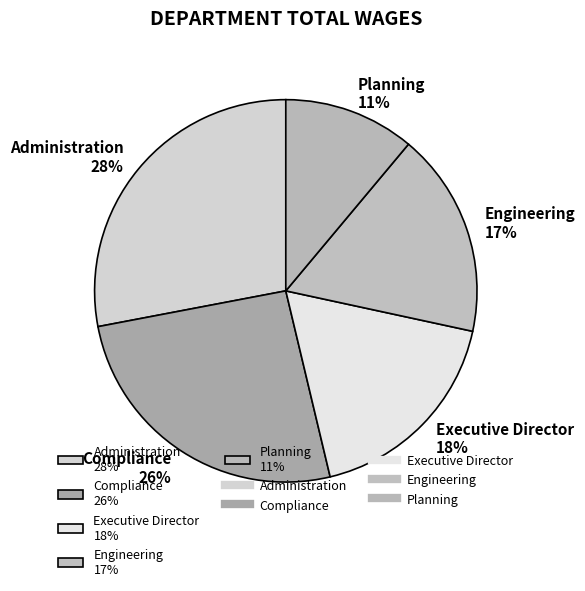

To the nearest percent, what portion does Administration represent?

28%